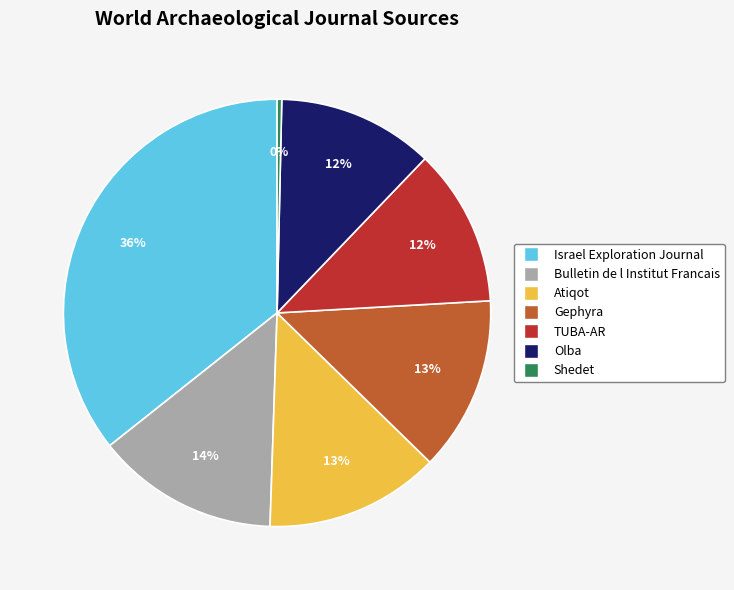

Is it true that Israel Exploration Journal is 36% of the pie?

True